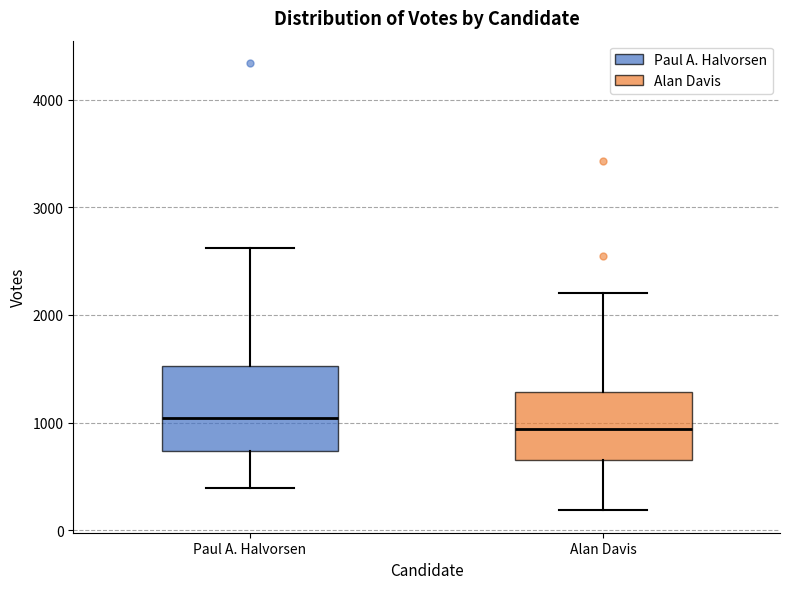

Which box has the lowest median line?

Alan Davis